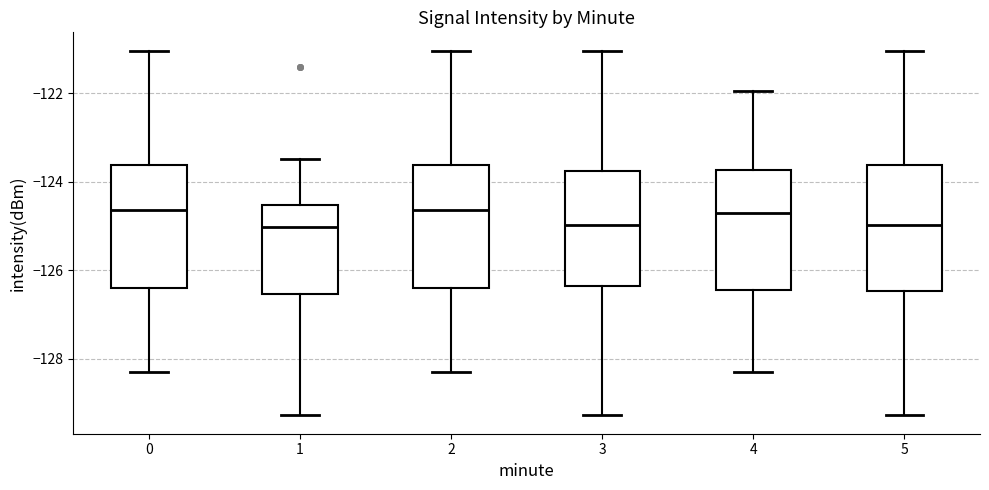

Reading left to right, read every box against the y-axis: the position of its median line, the range the box covers, and the ends of its whiskers. The values are not printed on the chart, so give them approximately, as read against the axis.

0: median -124.6, box -126.4 to -123.6, whiskers -128.2 to -121.0
1: median -125.0, box -126.6 to -124.6, whiskers -129.2 to -123.4
2: median -124.6, box -126.4 to -123.6, whiskers -128.2 to -121.0
3: median -125.0, box -126.4 to -123.8, whiskers -129.2 to -121.0
4: median -124.8, box -126.4 to -123.8, whiskers -128.2 to -122.0
5: median -125.0, box -126.4 to -123.6, whiskers -129.2 to -121.0